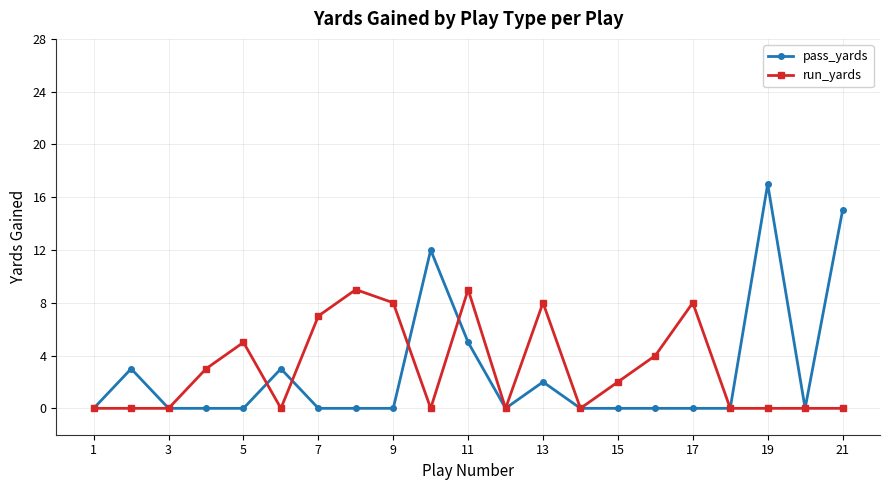

Rank the series by their maximum value, from lowest to highest.

run_yards, pass_yards